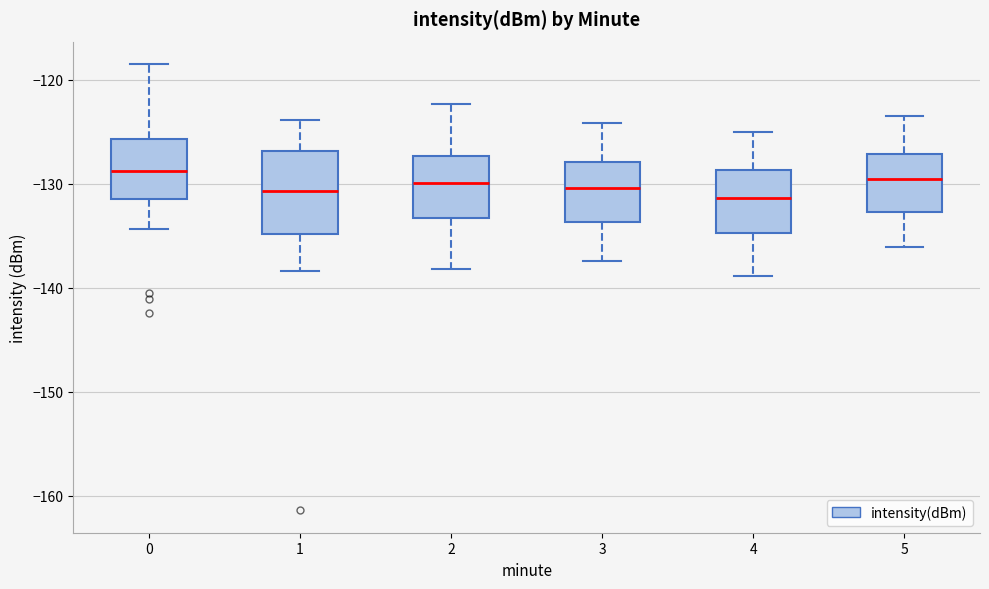

Reading left to right, read every box against the y-axis: the position of its median line, the range the box covers, and the ends of its whiskers. The values are not printed on the chart, so give them approximately, as read against the axis.

0: median -129, box -132 to -126, whiskers -134 to -118
1: median -131, box -135 to -127, whiskers -138 to -124
2: median -130, box -133 to -127, whiskers -138 to -122
3: median -130, box -134 to -128, whiskers -137 to -124
4: median -131, box -135 to -129, whiskers -139 to -125
5: median -130, box -133 to -127, whiskers -136 to -123